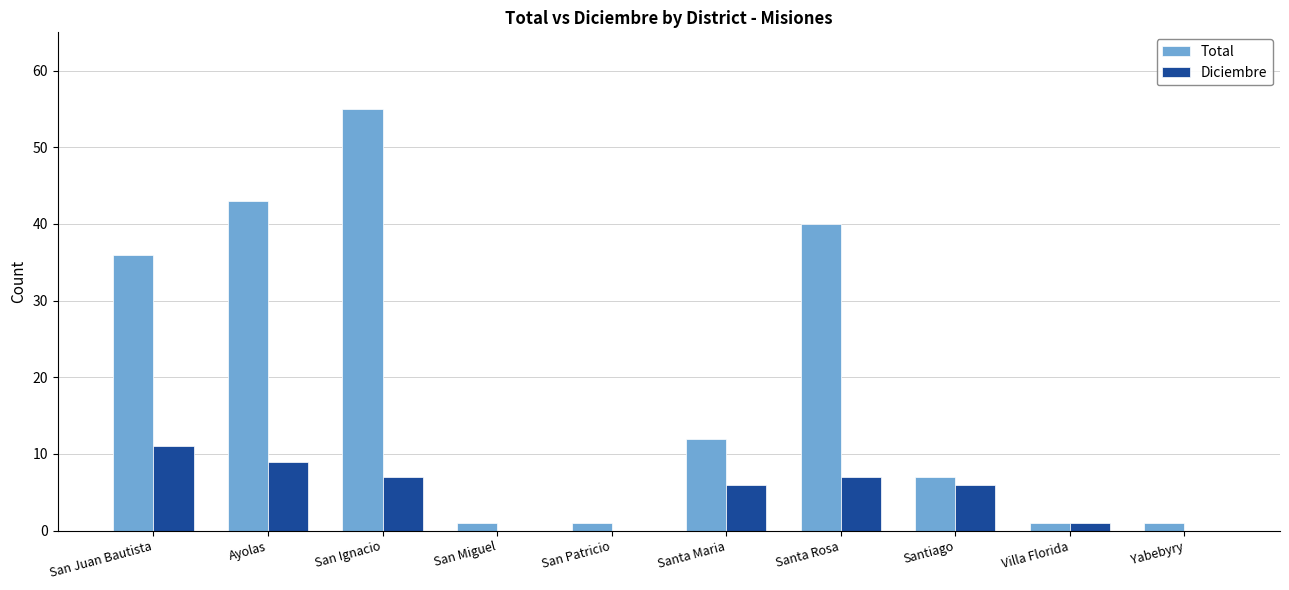

The value of Diciembre at San Patricio is 0. True or false?

True